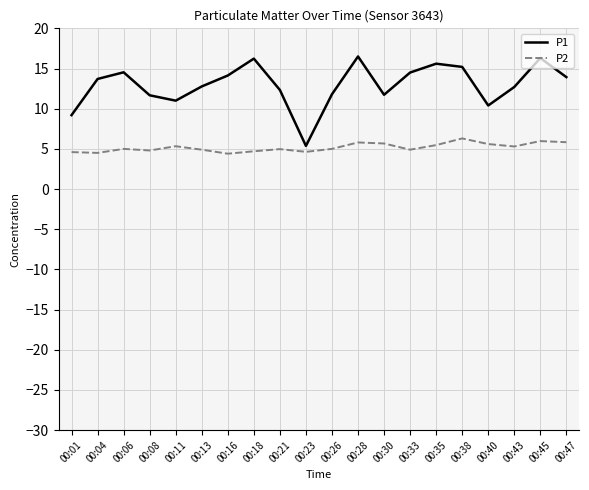

What is the average value of the P2 series?

5.2